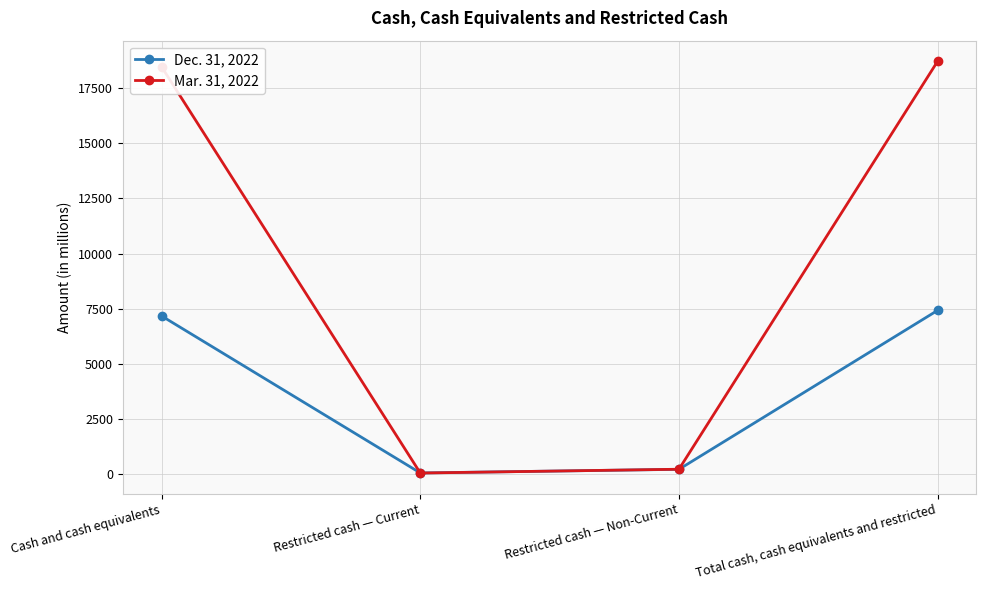

Reading left to right, transcribe all the data shown in this chart.

Dec. 31, 2022: Cash and cash equivalents=7166	Restricted cash — Current=45	Restricted cash — Non-Current=210	Total cash, cash equivalents and restricted=7421
Mar. 31, 2022: Cash and cash equivalents=18468	Restricted cash — Current=41	Restricted cash — Non-Current=214	Total cash, cash equivalents and restricted=18723